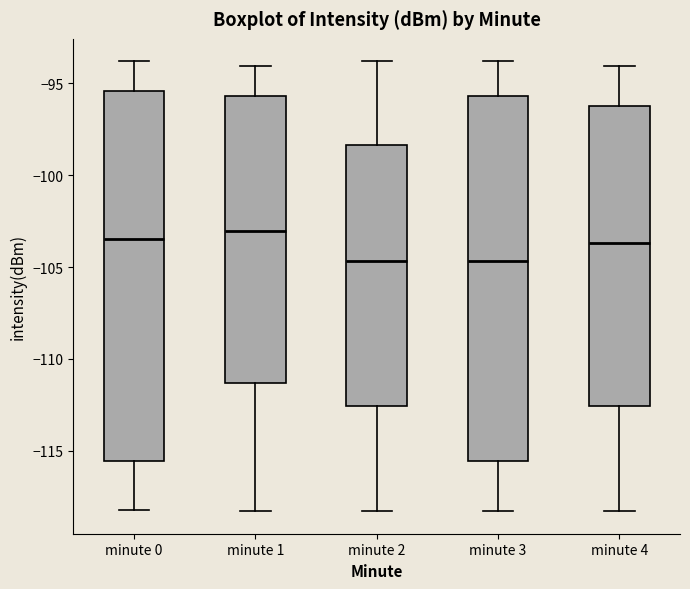

Reading left to right, transcribe this box plot: for each box, give where its median line is, the range the box spans, and where its two whiskers end, as read against the y-axis. The values are not printed on the chart, so give them approximately, as read against the axis.

minute 0: median -103.5, box -115.5 to -95.5, whiskers -118.0 to -94.0
minute 1: median -103.0, box -111.5 to -95.5, whiskers -118.5 to -94.0
minute 2: median -104.5, box -112.5 to -98.5, whiskers -118.5 to -94.0
minute 3: median -104.5, box -115.5 to -95.5, whiskers -118.5 to -94.0
minute 4: median -103.5, box -112.5 to -96.0, whiskers -118.5 to -94.0